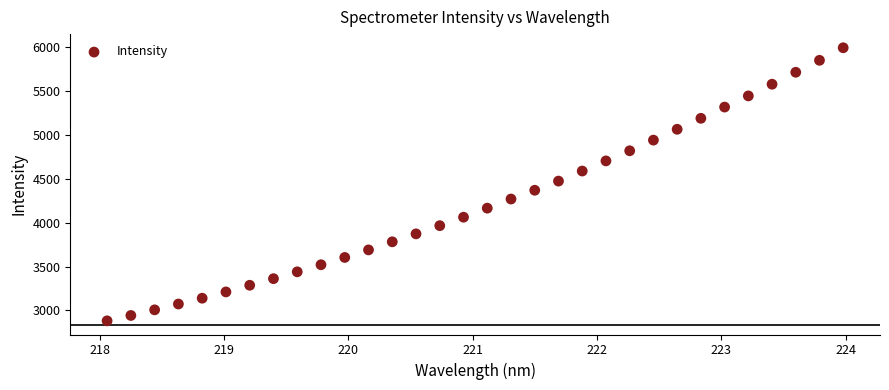

What is the range of X values (max minus min)?

5.9